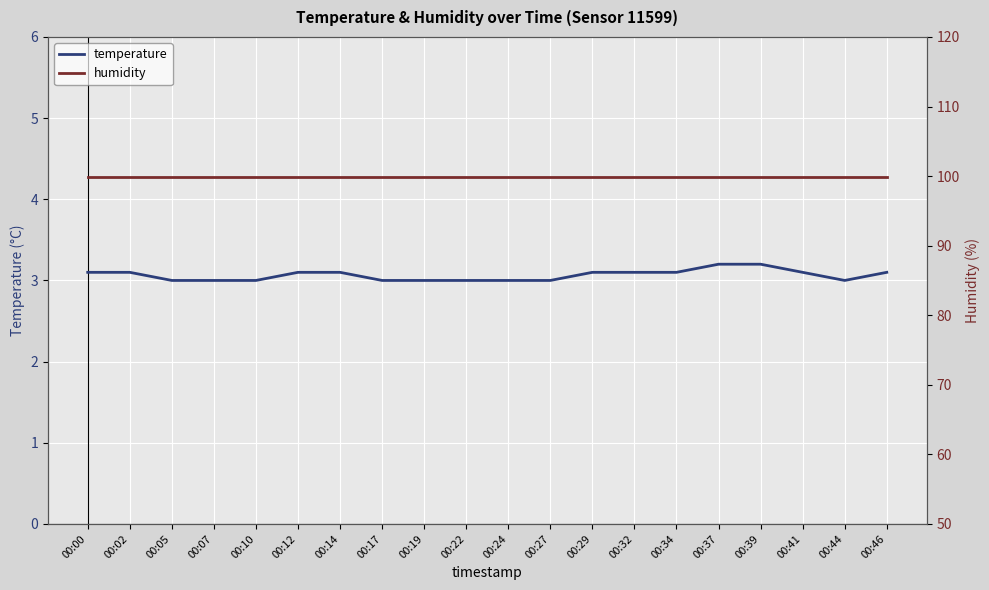

At which category is the sum across all series the highest?

00:37